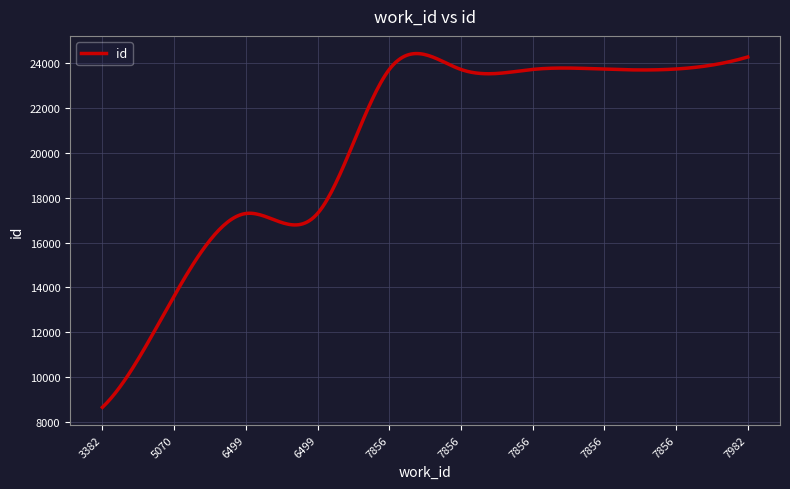

What is the maximum value shown in the chart?

24416.2